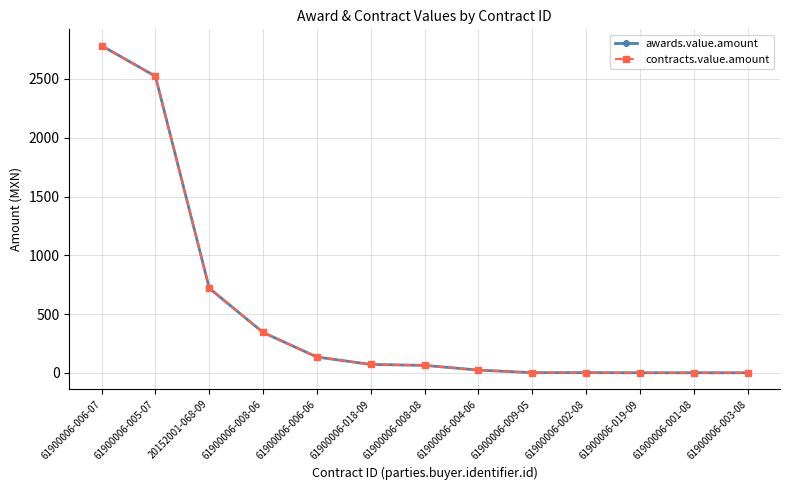

What is the sum of the awards.value.amount values at 61900006-003-08 and 61900006-006-06?

136